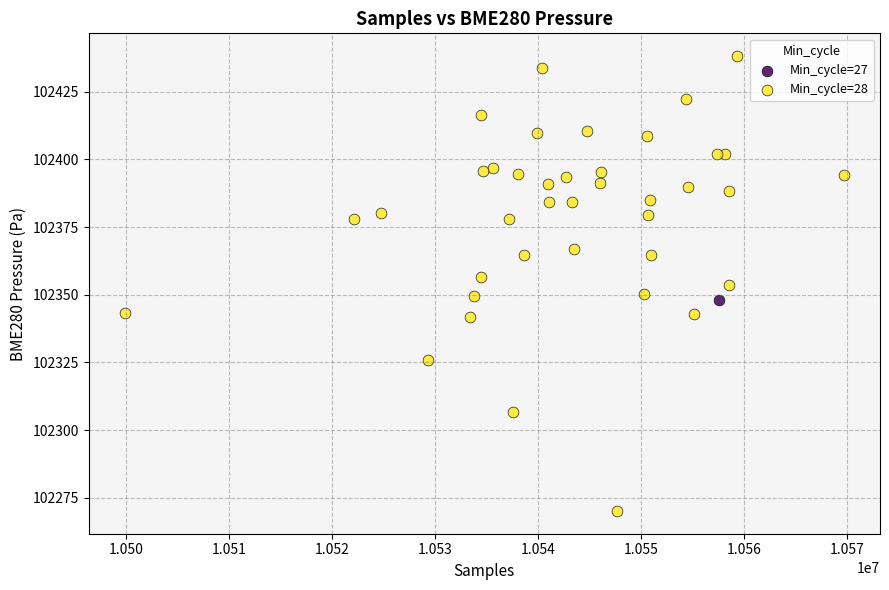

What are all the series names shown in the legend?

Min_cycle=27, Min_cycle=28